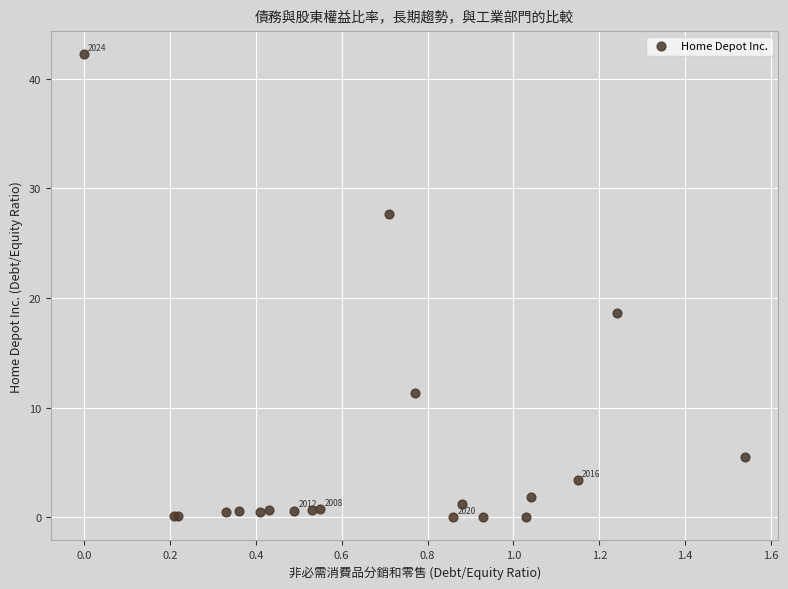

What Y value in the scatter plot is closest to 21?

18.6